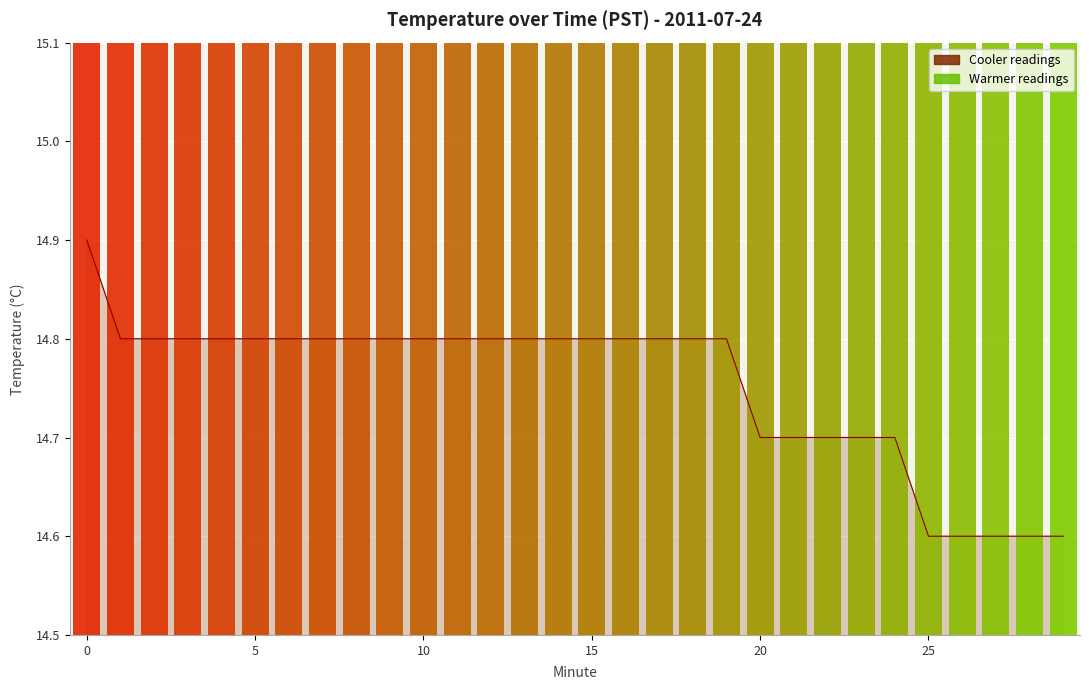

What is the maximum value shown in the chart?

14.9